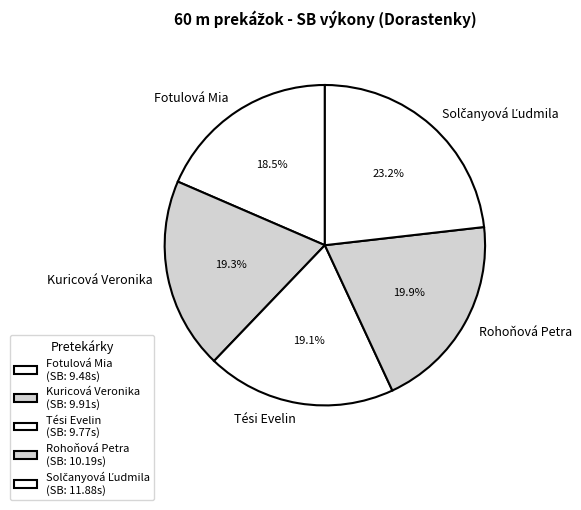

What portion of the pie excludes Rohoňová Petra?

80.1%